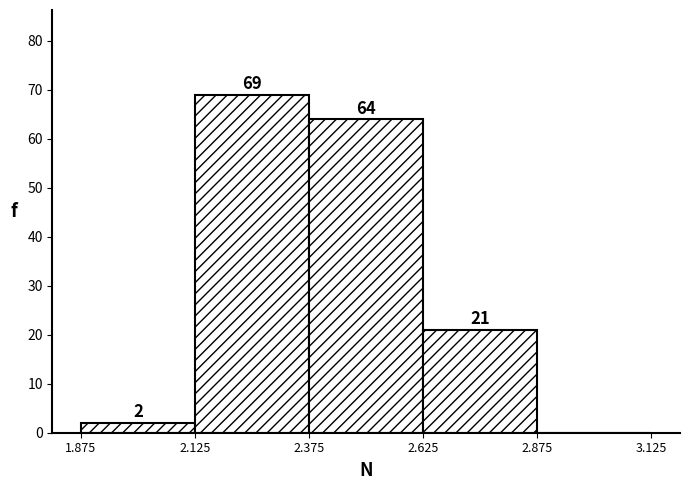

Over which range of the x-axis is the bar tallest?

2.125 to 2.375